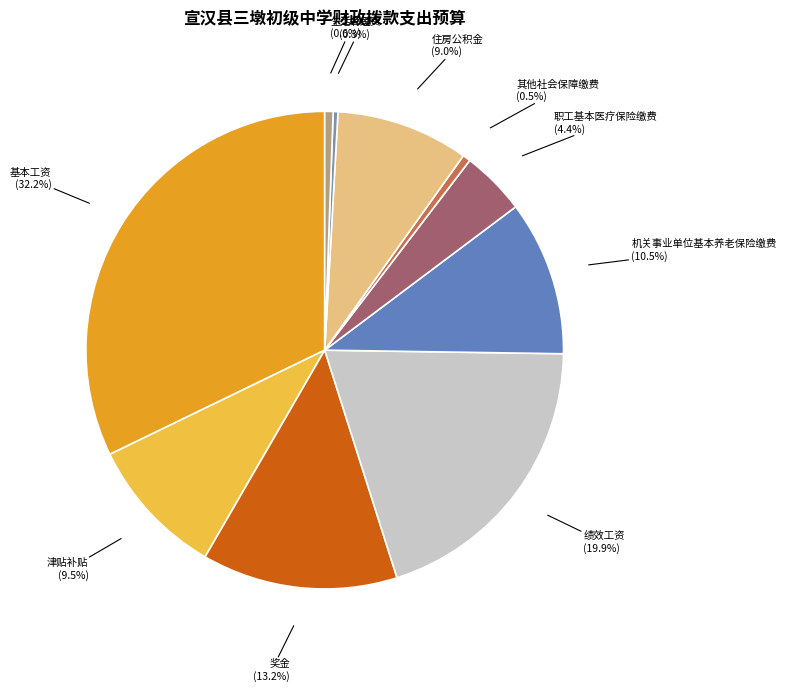

Does 基本工资 represent more than half of the total?

No